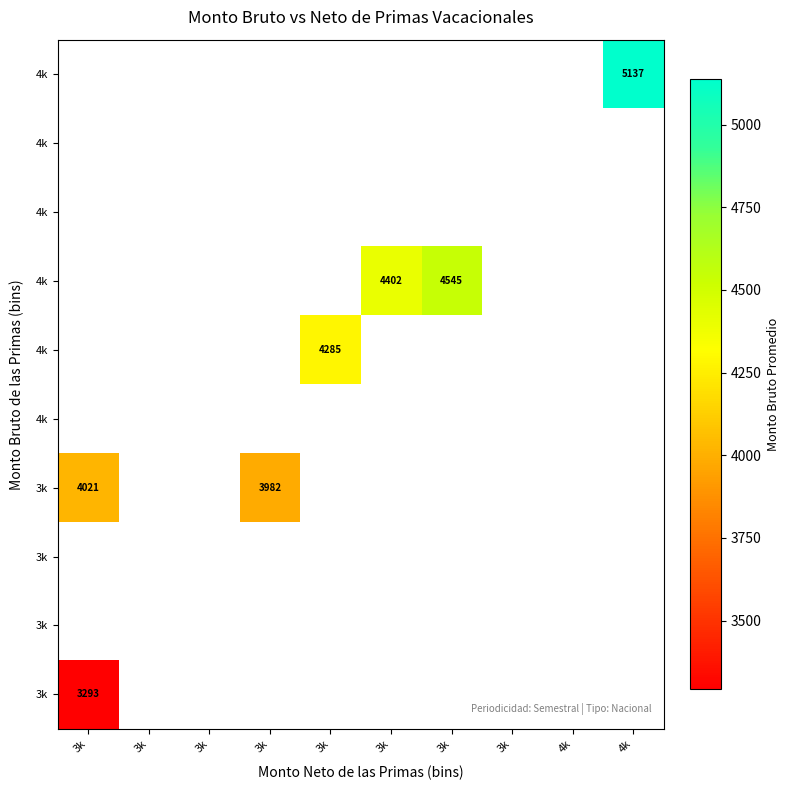

What is the spread (max minus min) of values at 3k?

728.2